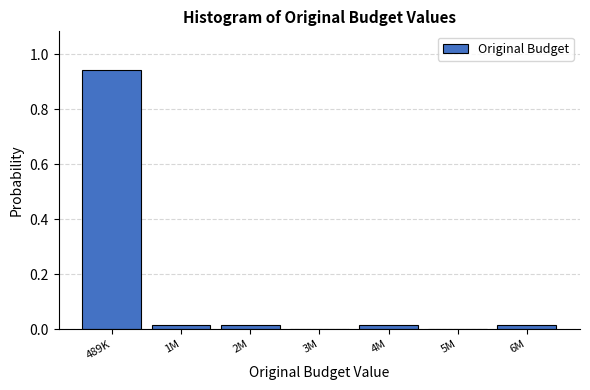

At which category does the chart reach its peak across all series?

489K